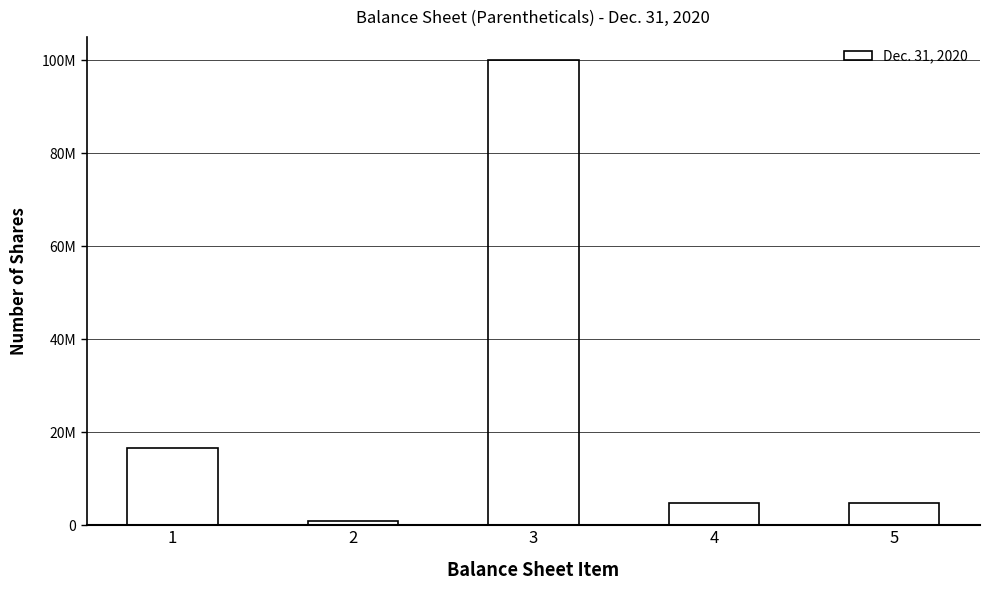

Reading left to right, extract all data points from this chart.

1=16634861	2=1000000	3=100000000	4=4843139	5=4843139